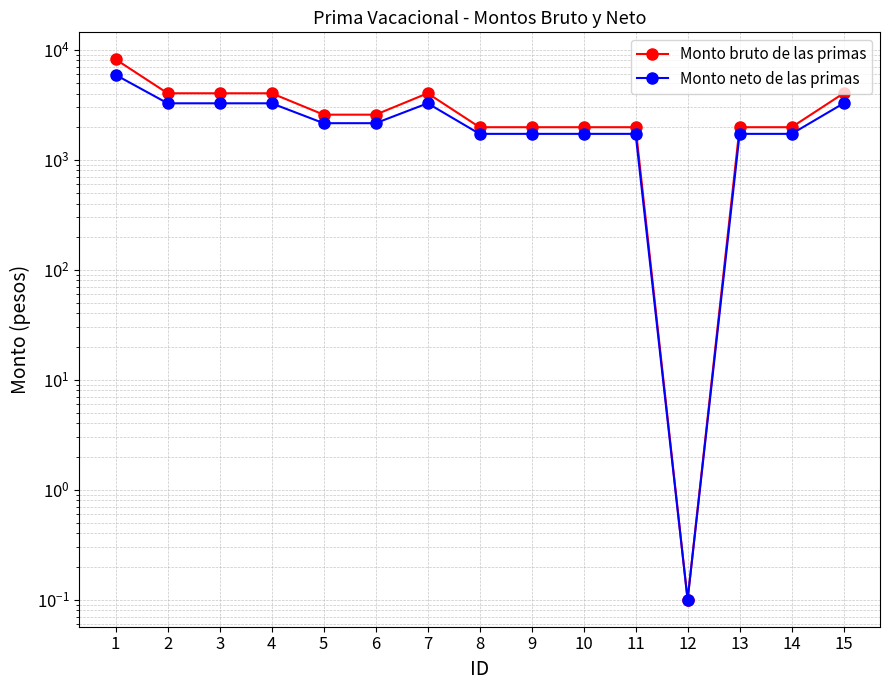

What is the difference between the Monto bruto de las primas values at 5 and 4?

1450.9